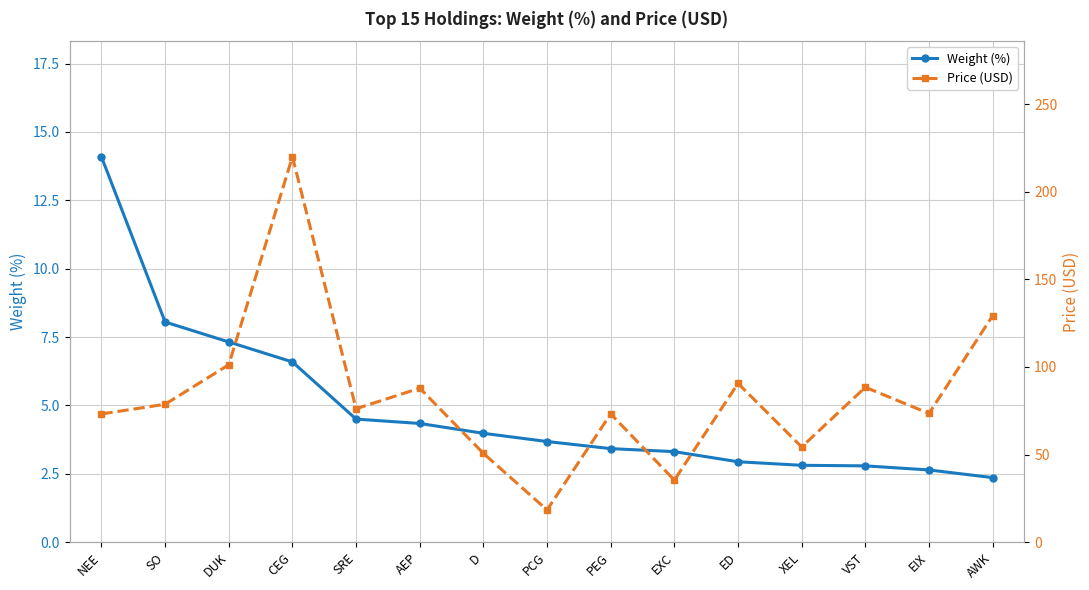

What is the value of the Weight (%) point at the 7th from the left?

4.0